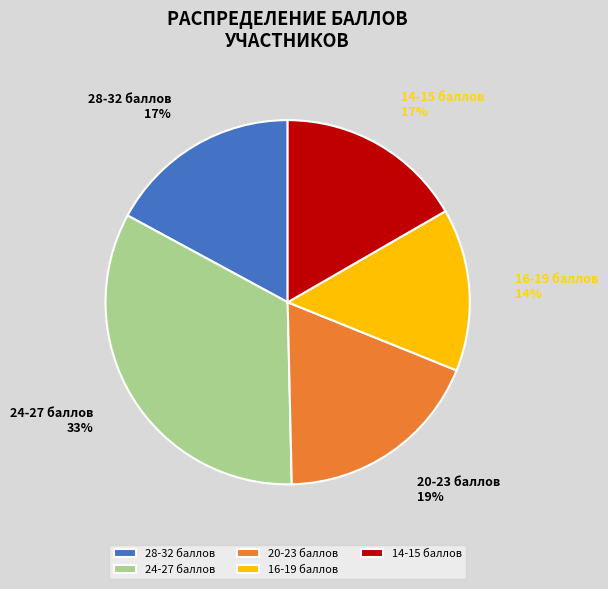

Do 16-19 баллов and 24-27 баллов together represent more than half of the pie?

No